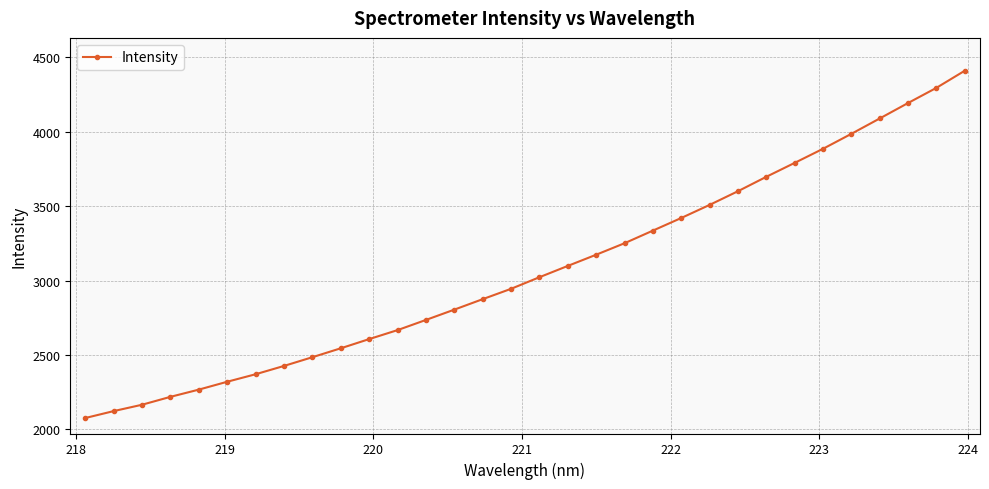

What is the value of the 8th point from the left?

2426.4